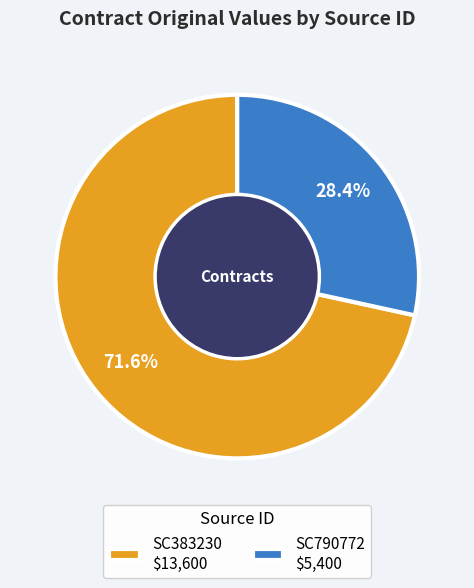

To the nearest percent, what is the average slice percentage?

50%